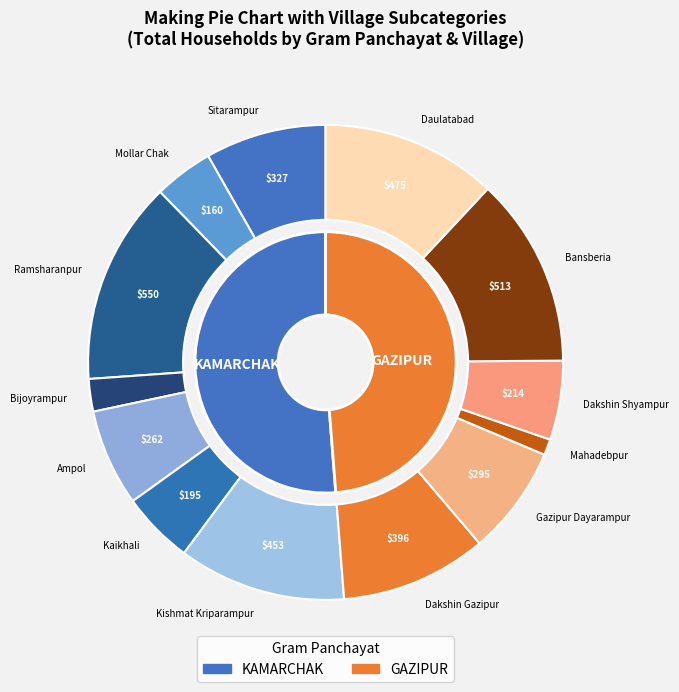

Is it true that Ramsharanpur is 14% of the pie?

True